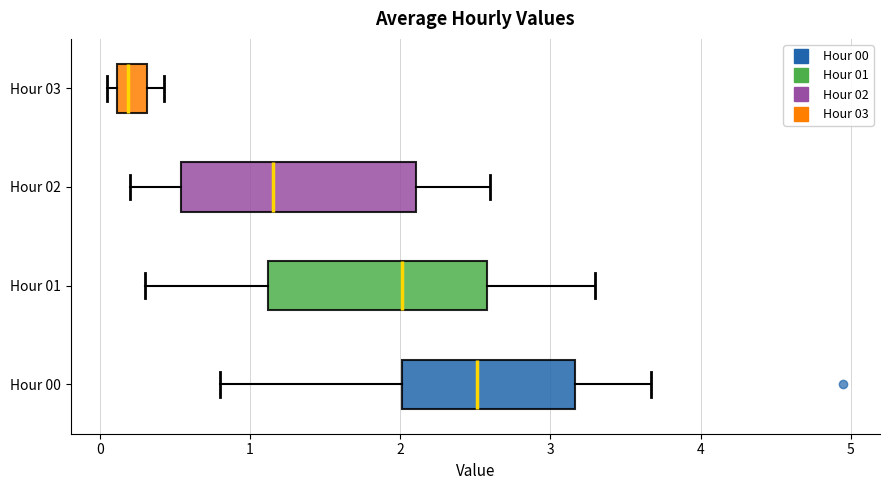

Where is the left edge of the box for Hour 03 on the x-axis? The values are not printed on the chart, so give them approximately, as read against the axis.

0.1